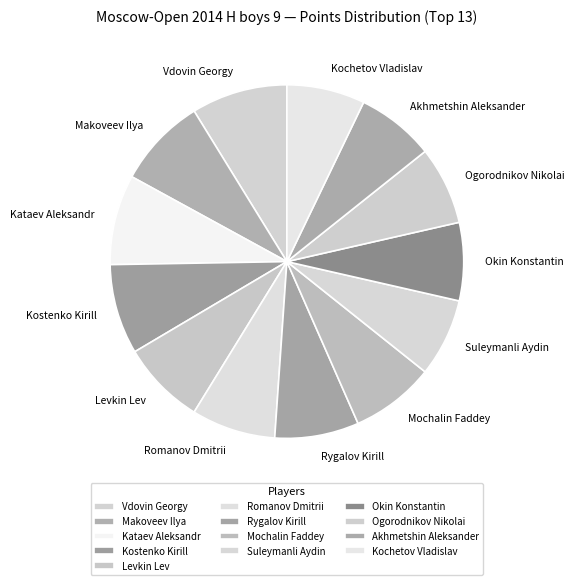

The Kataev Aleksandr slice represents 8% of the pie. True or false?

True